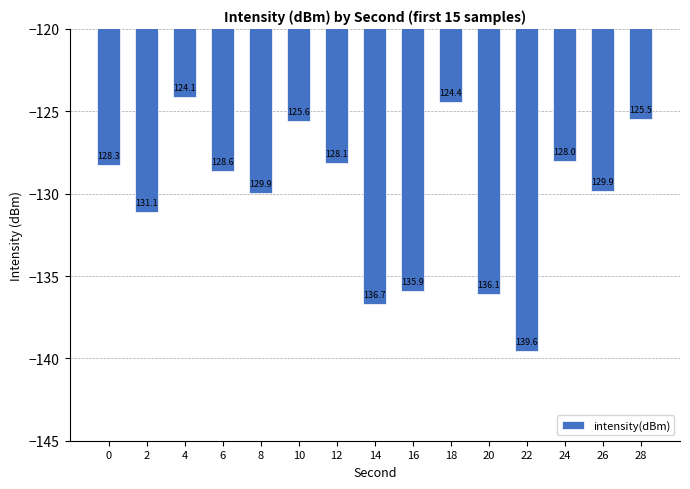

Are the bars horizontal?

No